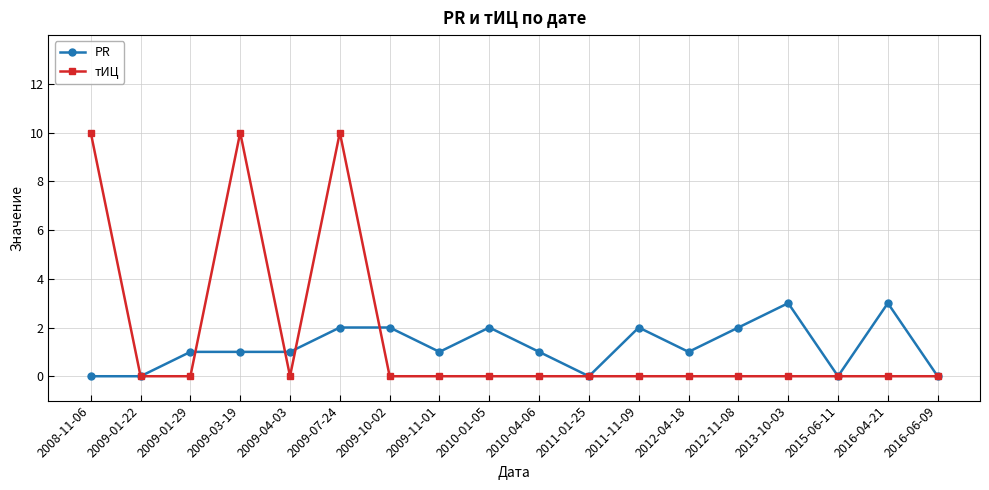

Count the number of data series in this chart.

2